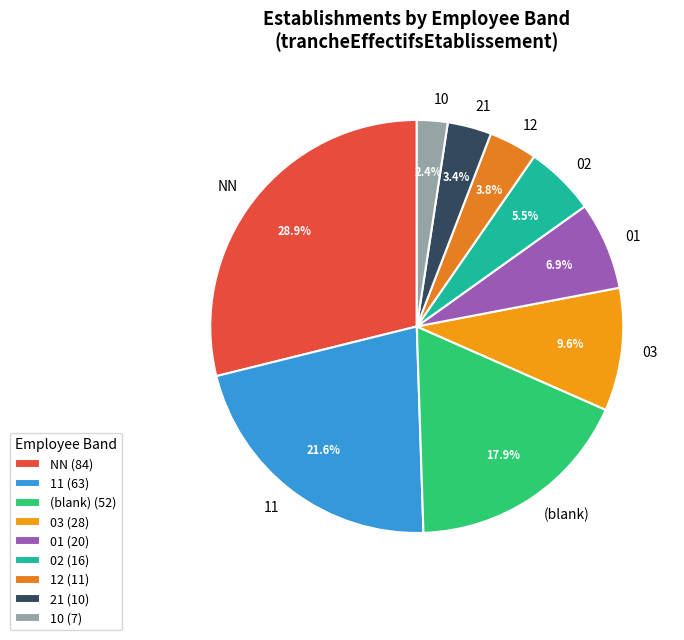

Which slice is the largest?

NN